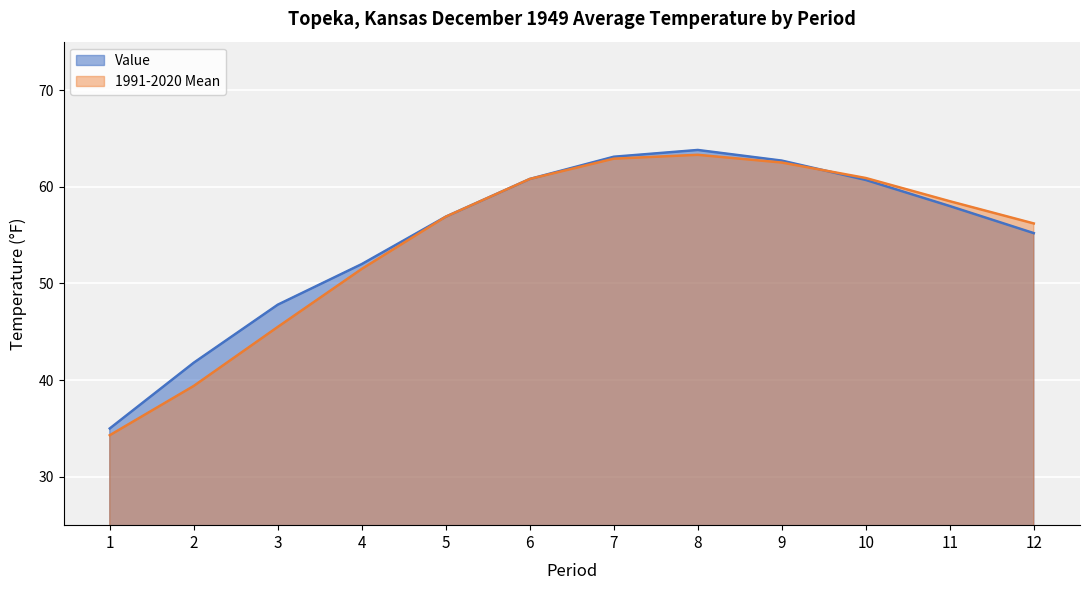

True or false: Value has more than 2 interior local peaks.

False